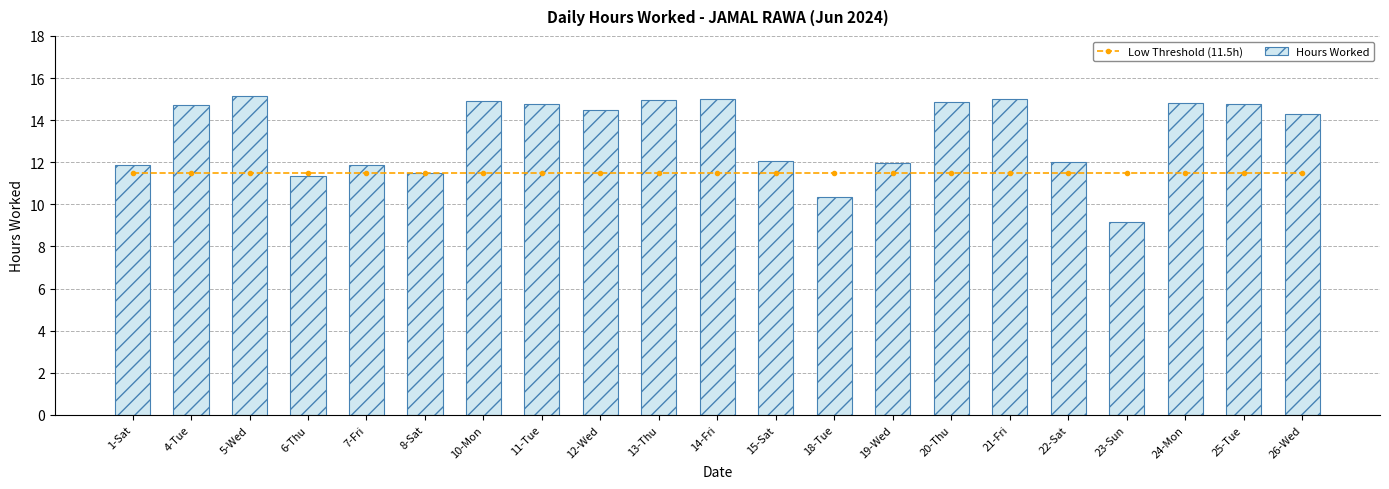

What is the approximate value of Low Threshold (11.5h) at 14-Fri?

11.5